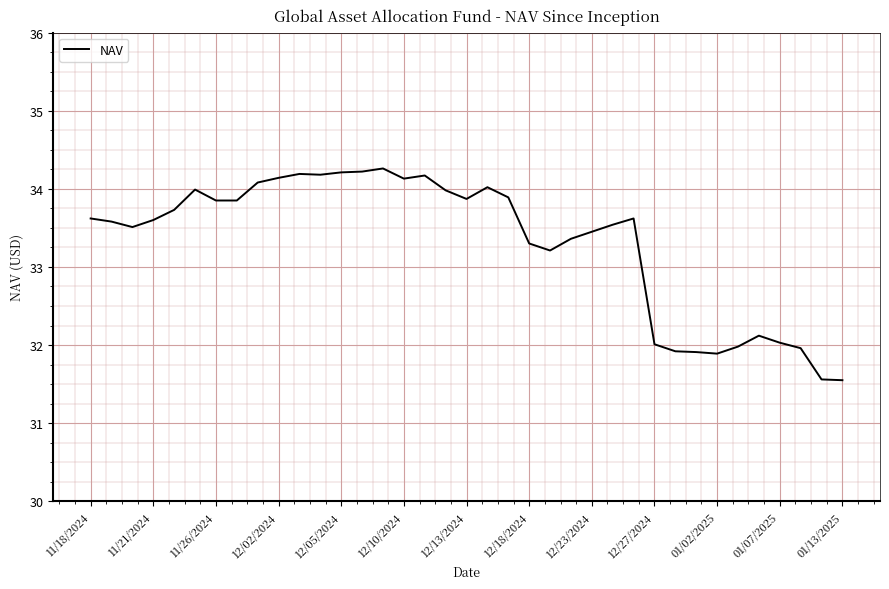

What is the greatest value displayed?

34.3